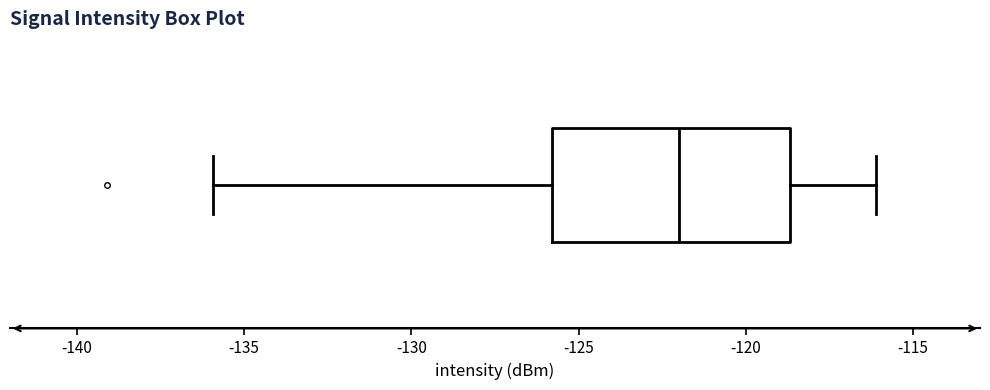

Transcribe this box plot: give where the median line is, the range the box spans, and where the two whiskers end, as read against the x-axis. The values are not printed on the chart, so give them approximately, as read against the axis.

median -122.0, box -126.0 to -118.5, whiskers -136.0 to -116.0